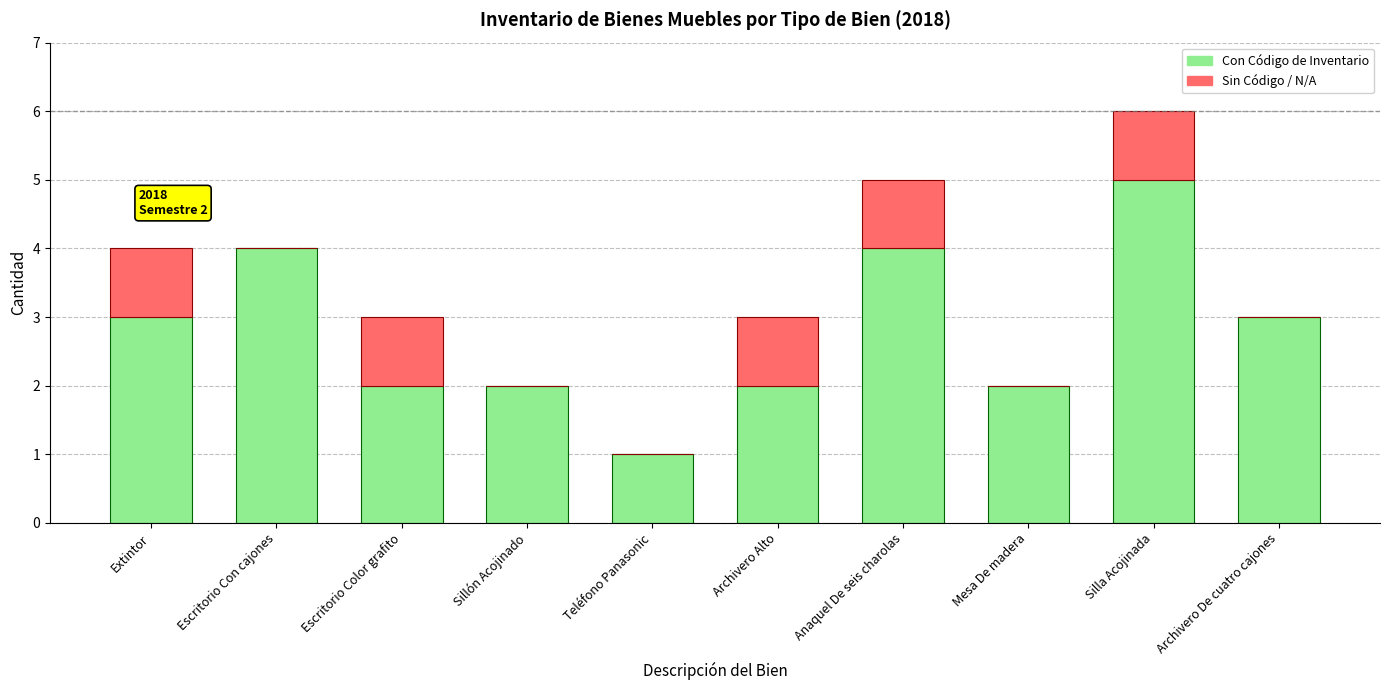

What is the total value across all series at Escritorio Con cajones?

4